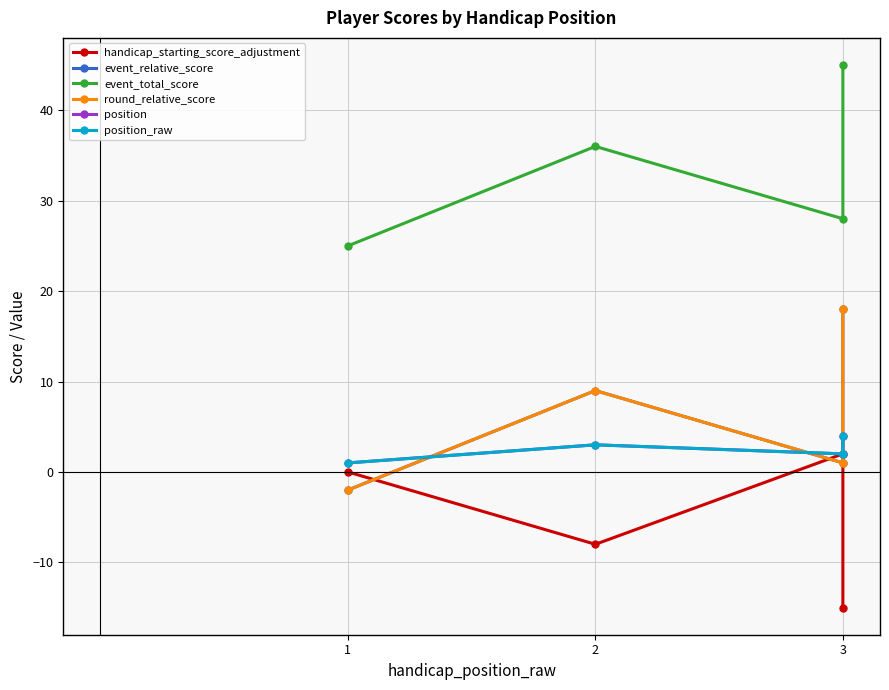

What is the difference between the maximum and second lowest values in the position series?

2